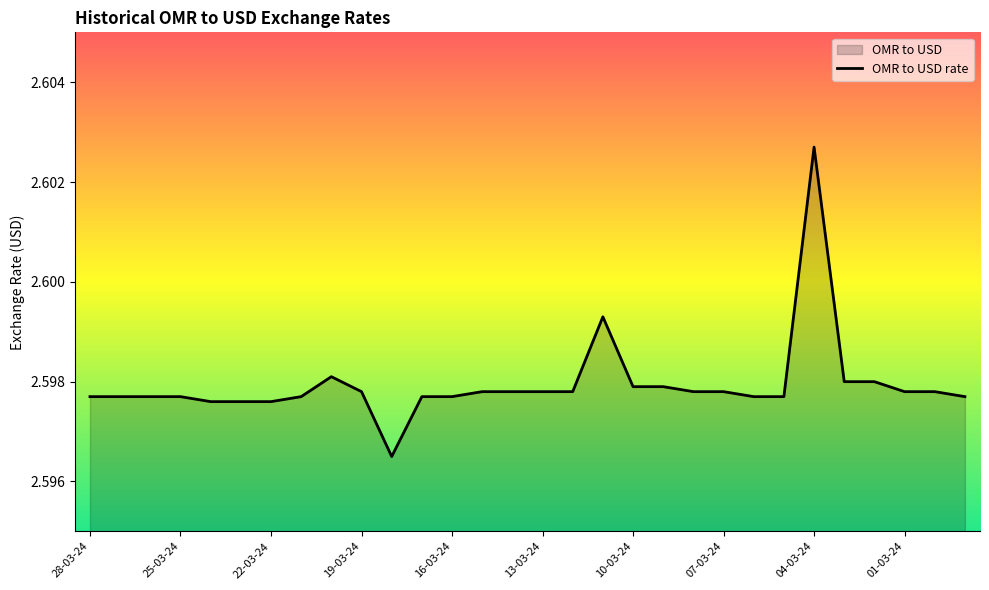

How many interior local valleys (lower than both neighbors) does the data have?

1